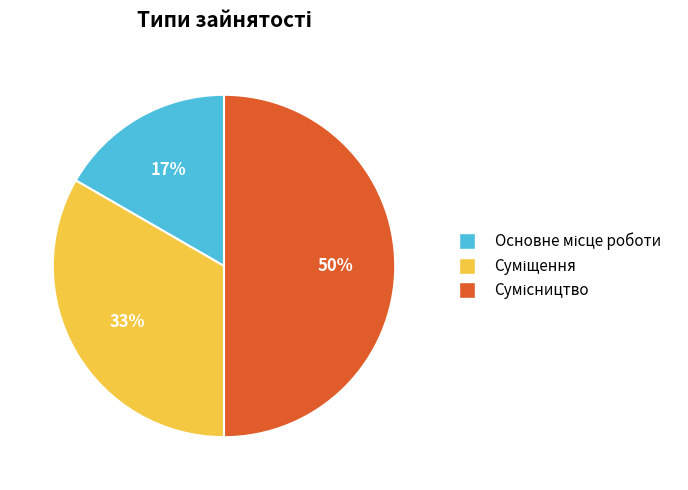

To the nearest percent, what is the difference between the largest and smallest slice percentages?

33%